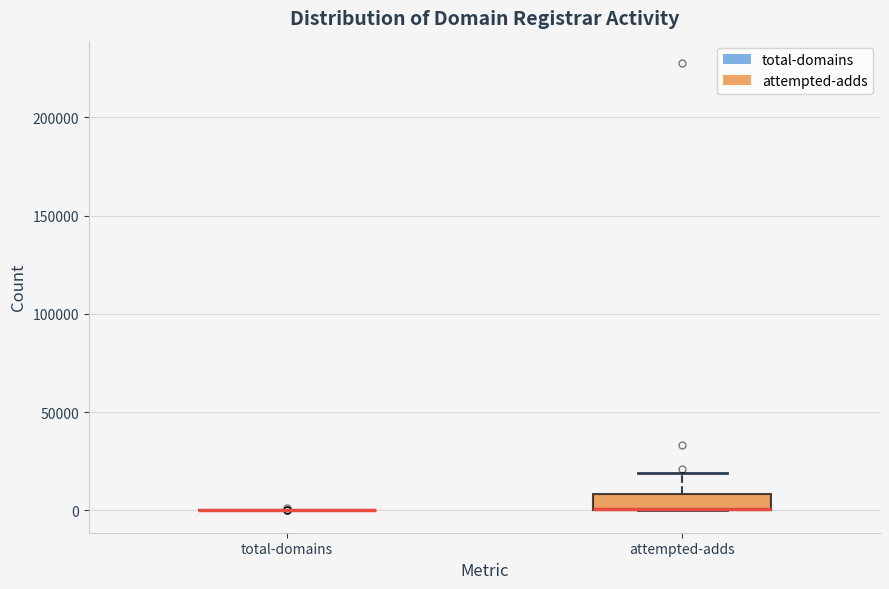

Reading left to right, transcribe this box plot: for each box, give where its median line is, the range the box spans, and where its two whiskers end, as read against the y-axis. The values are not printed on the chart, so give them approximately, as read against the axis.

total-domains: box collapsed to a line at 0, whiskers 0 to 0
attempted-adds: median 0 (drawn on the box's lower edge), box 0 to 10000, whiskers 0 to 20000